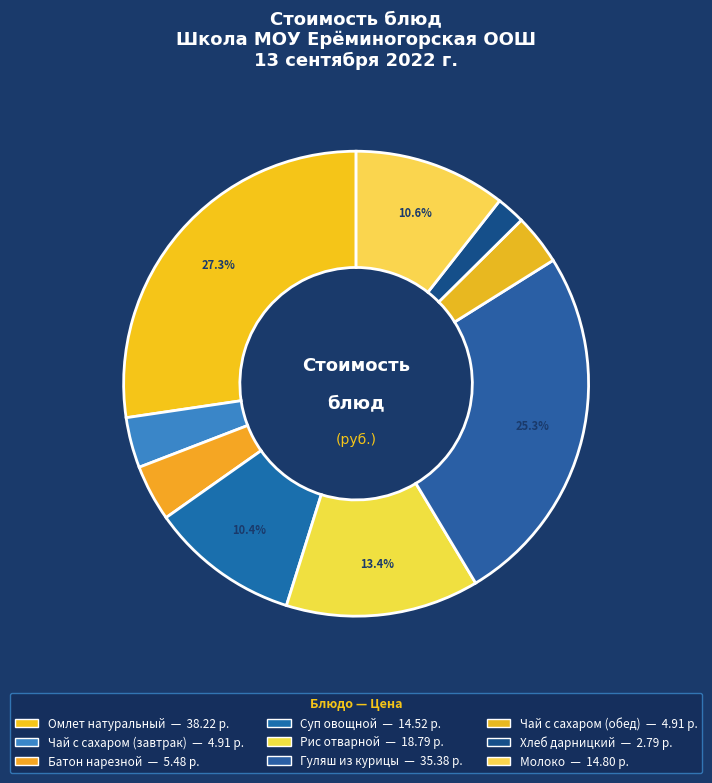

To the nearest percent, what is the difference between the Рис отварной and Хлеб дарницкий slice percentages?

11%